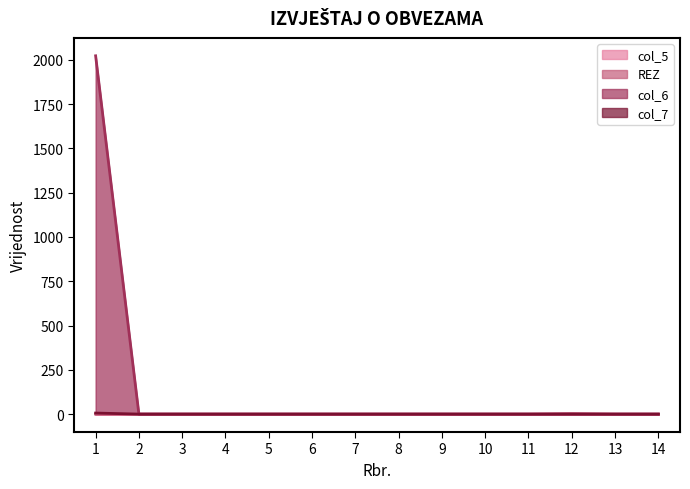

Between 2 and 3, which series saw the biggest shift?

REZ